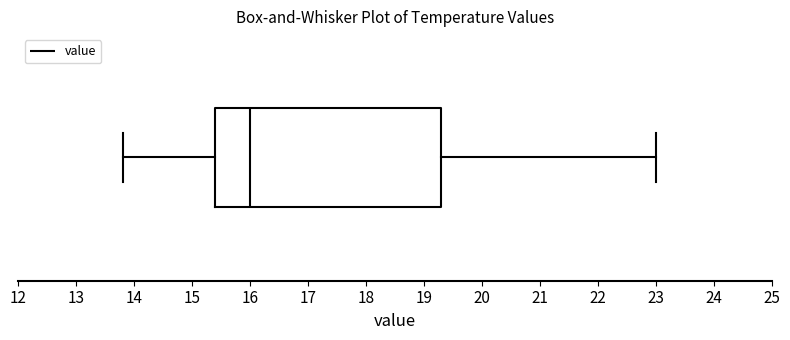

Transcribe this box plot: give where the median line is, the range the box spans, and where the two whiskers end, as read against the x-axis. The values are not printed on the chart, so give them approximately, as read against the axis.

median 16.0, box 15.4 to 19.3, whiskers 13.8 to 23.0